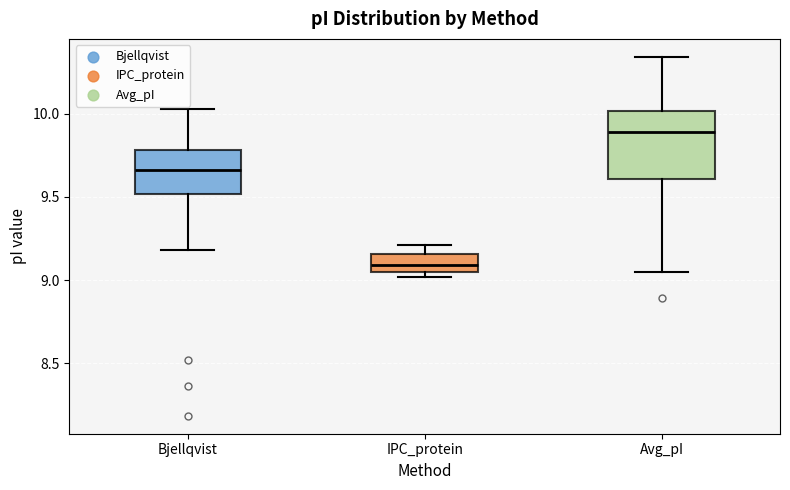

Reading left to right, transcribe this box plot: for each box, give where its median line is, the range the box spans, and where its two whiskers end, as read against the y-axis. The values are not printed on the chart, so give them approximately, as read against the axis.

Bjellqvist: median 9.65, box 9.50 to 9.80, whiskers 9.20 to 10.05
IPC_protein: median 9.10, box 9.05 to 9.15, whiskers 9.00 to 9.20
Avg_pI: median 9.90, box 9.60 to 10.00, whiskers 9.05 to 10.35